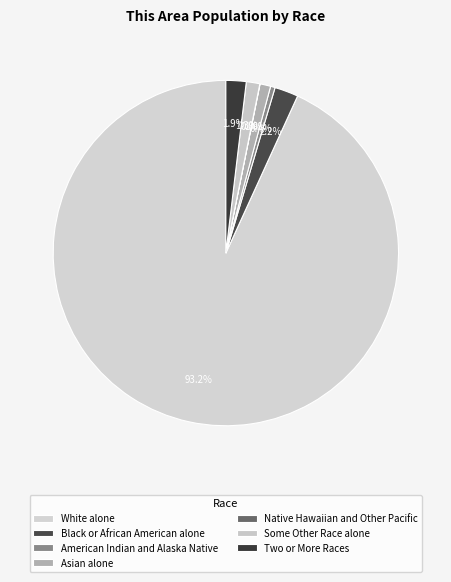

How many segments does this pie chart have?

7